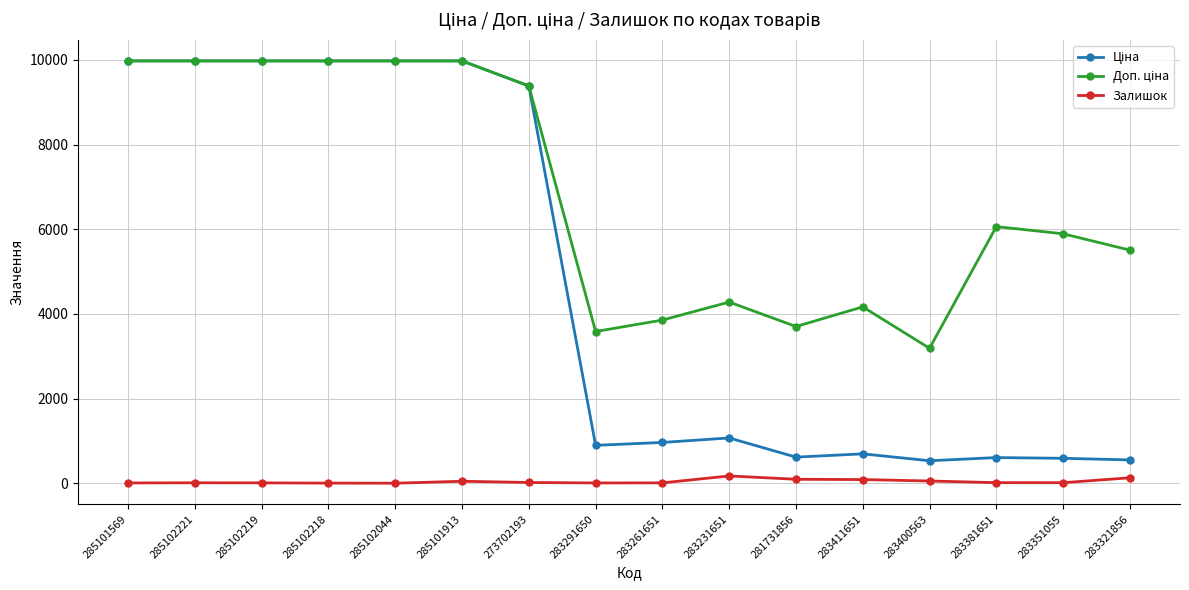

What is the greatest value displayed?

9975.0